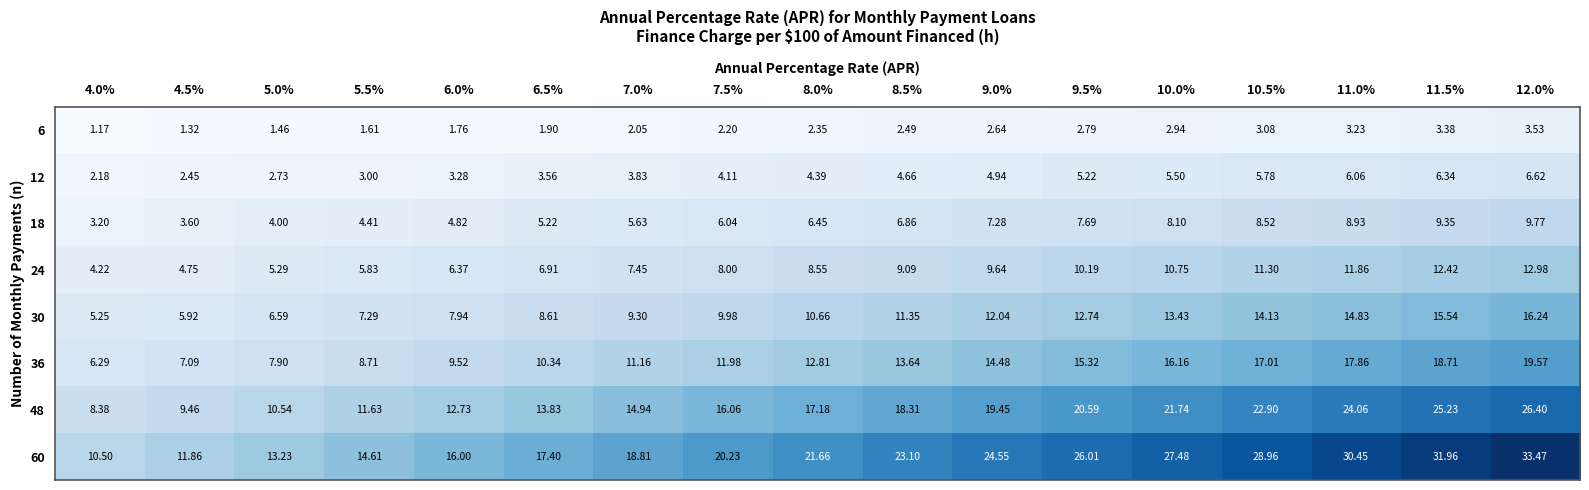

Is the value of 36 at 10.5% greater than the value of 6 at 10.5%?

Yes